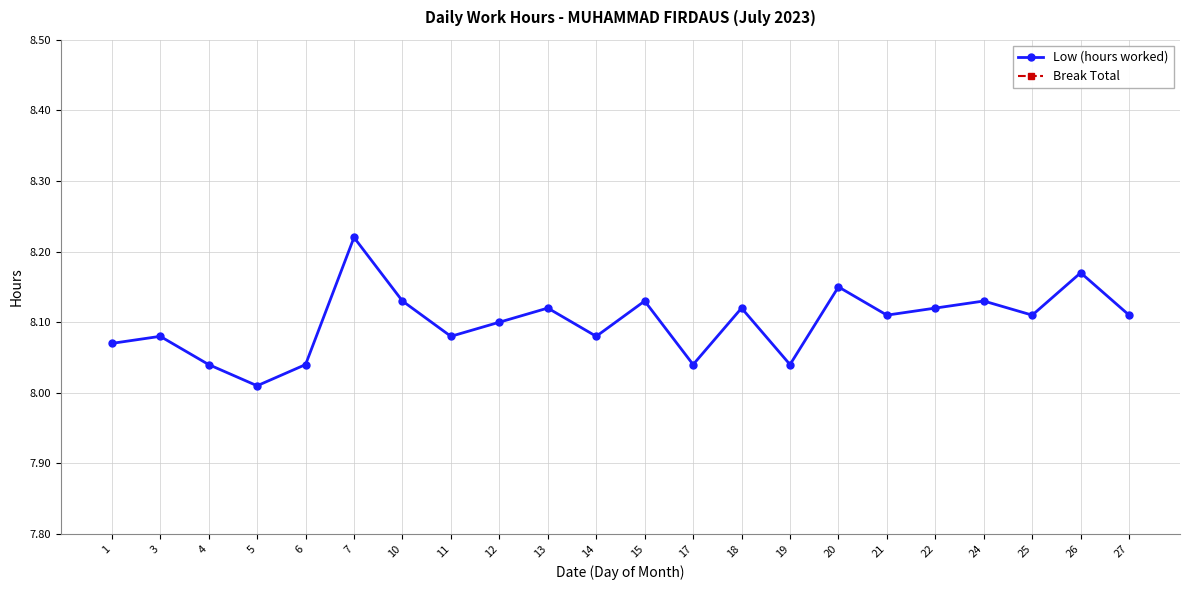

Does the chart display data point markers on the line(s)?

Yes